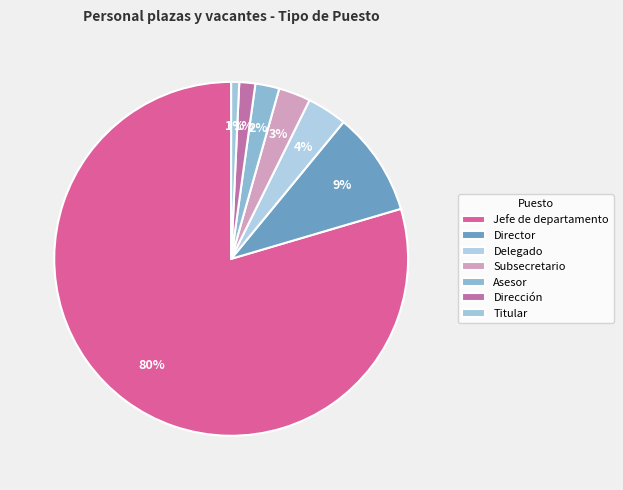

Is Jefe de departamento the majority of the pie?

Yes